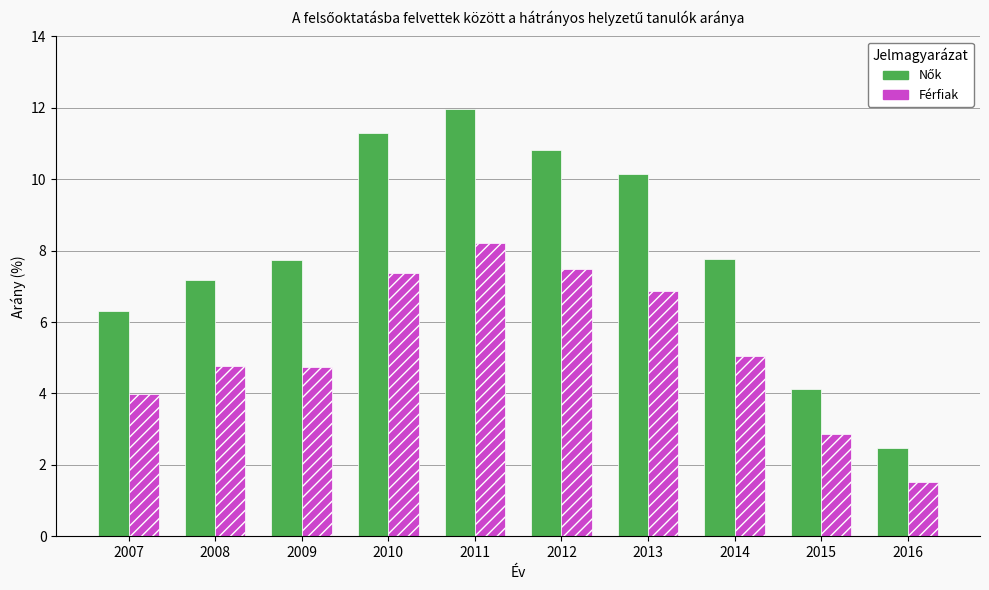

True or false: Férfiak has a value of 6.9 at 2013.

True